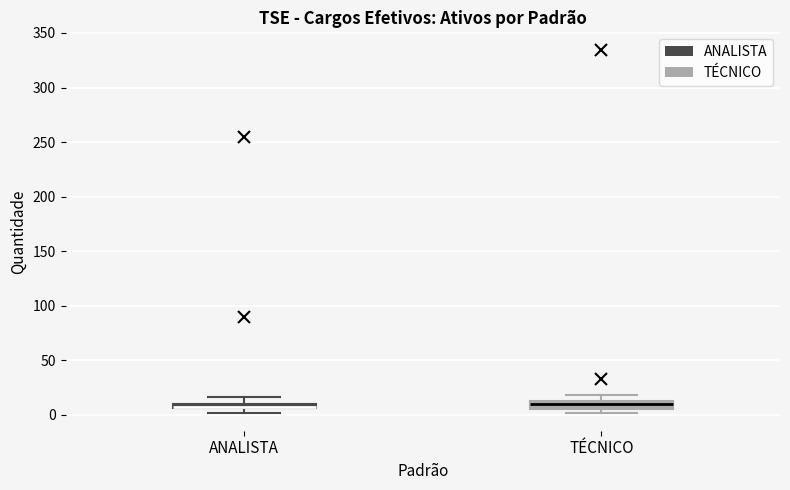

Where is the lower edge of the box for ANALISTA on the y-axis? The values are not printed on the chart, so give them approximately, as read against the axis.

5